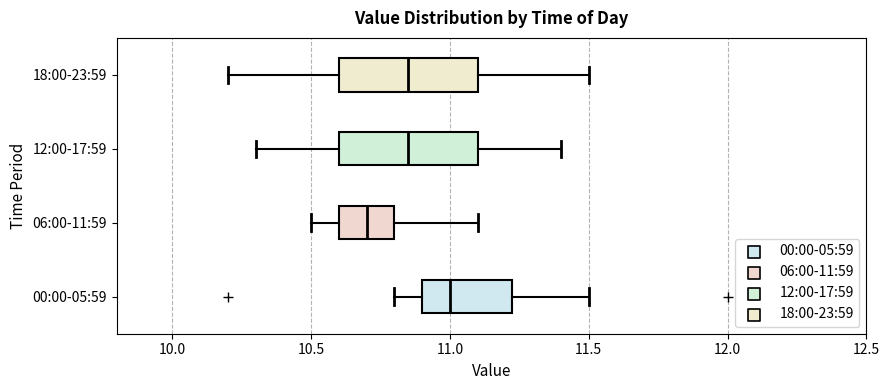

Reading bottom to top, read every box against the x-axis: the position of its median line, the range the box covers, and the ends of its whiskers. The values are not printed on the chart, so give them approximately, as read against the axis.

00:00-05:59: median 11.00, box 10.90 to 11.25, whiskers 10.80 to 11.50
06:00-11:59: median 10.70, box 10.60 to 10.80, whiskers 10.50 to 11.10
12:00-17:59: median 10.85, box 10.60 to 11.10, whiskers 10.30 to 11.40
18:00-23:59: median 10.85, box 10.60 to 11.10, whiskers 10.20 to 11.50